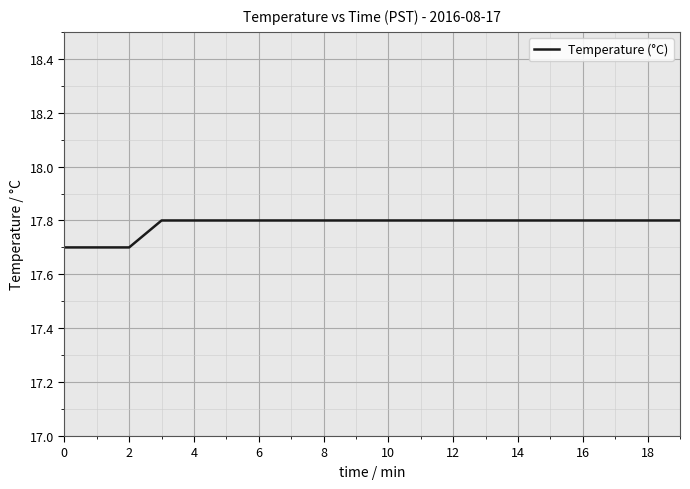

What is the greatest value displayed?

17.8